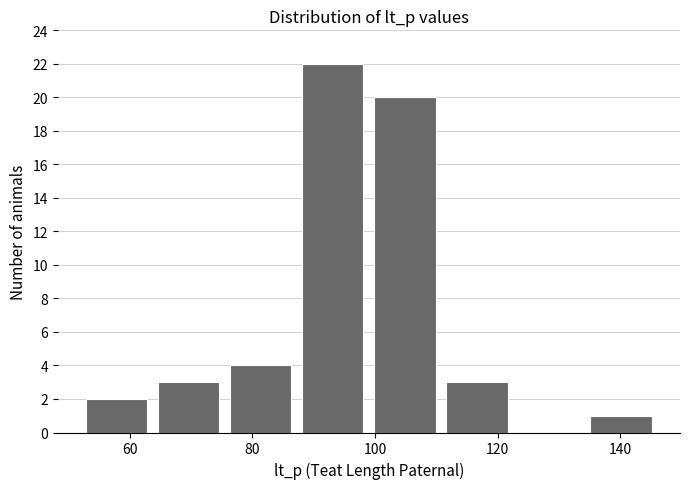

What is the height of the bar covering 88 to 100 on the x-axis? Neither the bar edges nor the heights are printed on the chart, so give them approximately, as read against the axes.

22